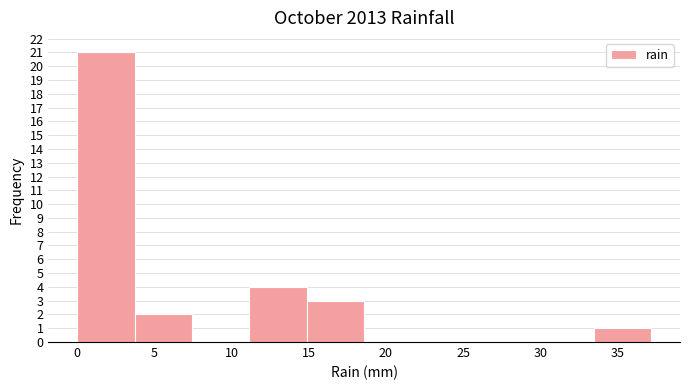

Reading left to right, transcribe this chart: for each bar, give the range it covers on the x-axis and its height. Neither the bar edges nor the heights are printed on the chart, so give them approximately, as read against the axes.

0.0 to 3.5: 21
3.5 to 7.5: 2
7.5 to 11.0: 0
11.0 to 15.0: 4
15.0 to 18.5: 3
18.5 to 22.5: 0
22.5 to 26.0: 0
26.0 to 30.0: 0
30.0 to 33.5: 0
33.5 to 37.0: 1